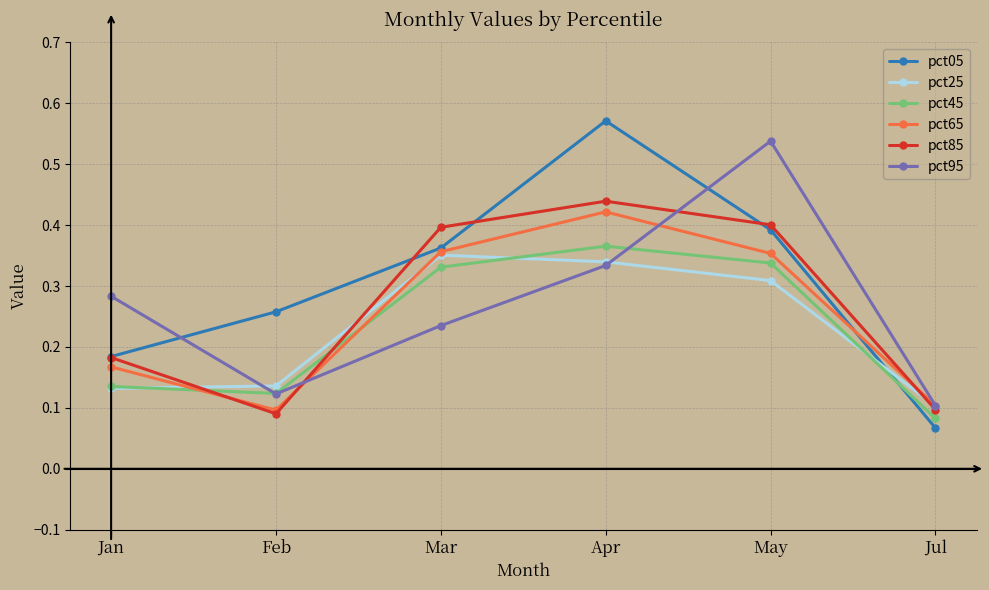

How many interior local peaks does the pct45 series have?

1